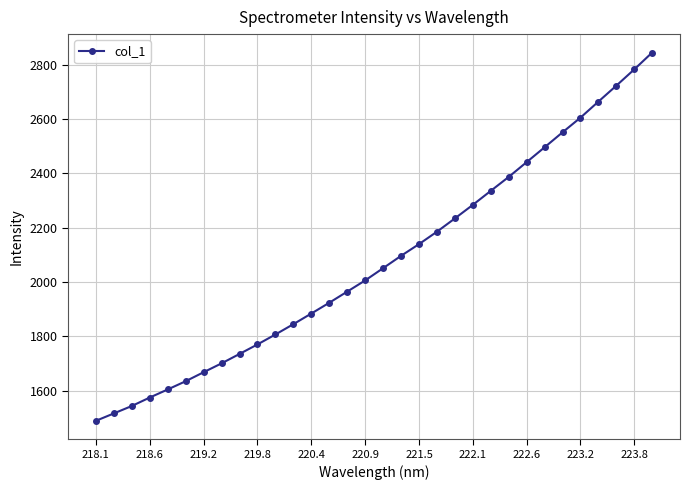

What is the minimum value shown in the chart?

1489.1